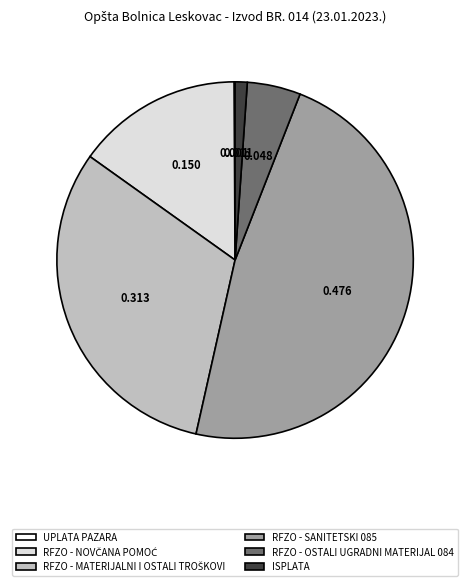

Is there a majority slice in this chart?

No